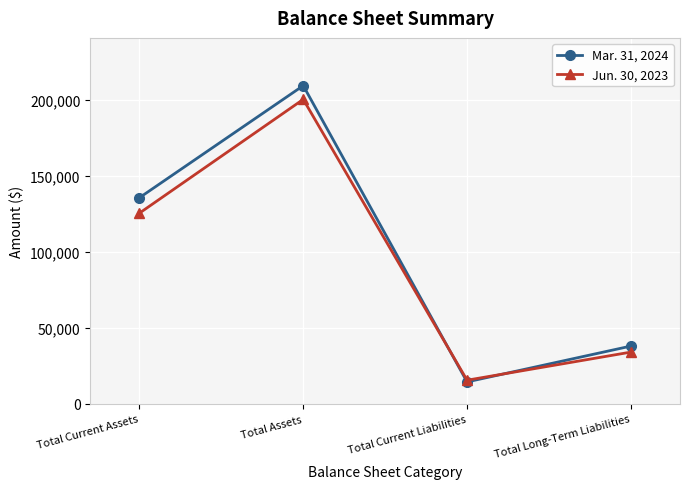

What is the minimum value for Jun. 30, 2023?

15624